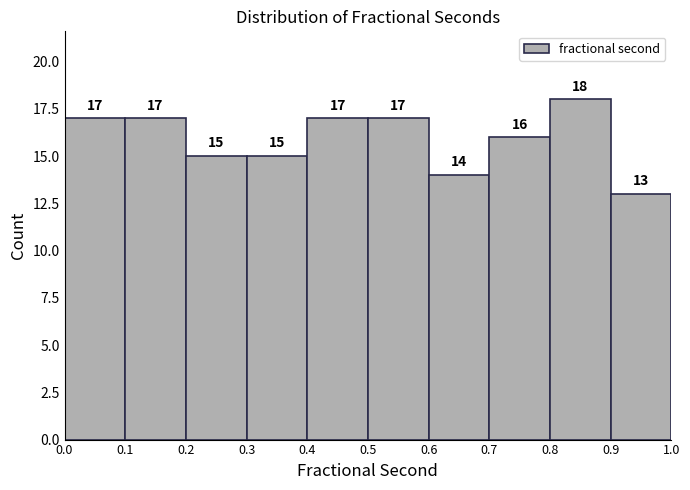

Which range on the x-axis has the tallest bar?

0.8 to 0.9